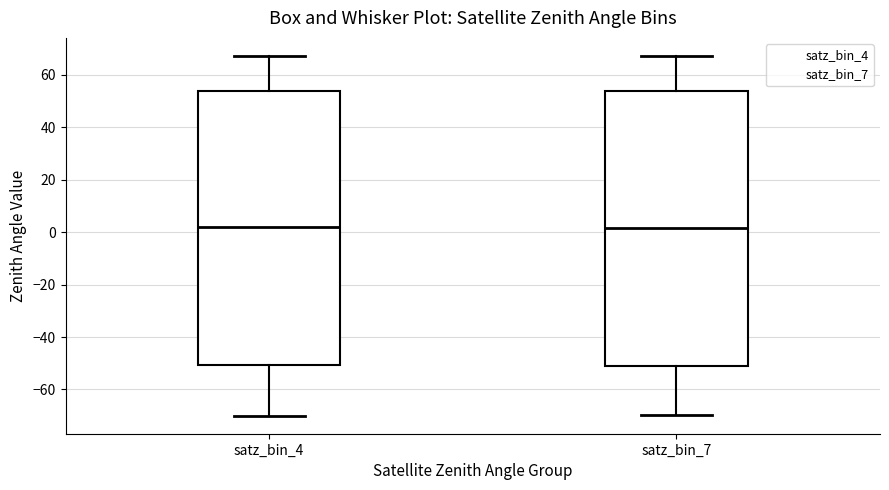

Reading left to right, read every box against the y-axis: the position of its median line, the range the box covers, and the ends of its whiskers. The values are not printed on the chart, so give them approximately, as read against the axis.

satz_bin_4: median 2, box -50 to 54, whiskers -70 to 68
satz_bin_7: median 2, box -50 to 54, whiskers -70 to 68